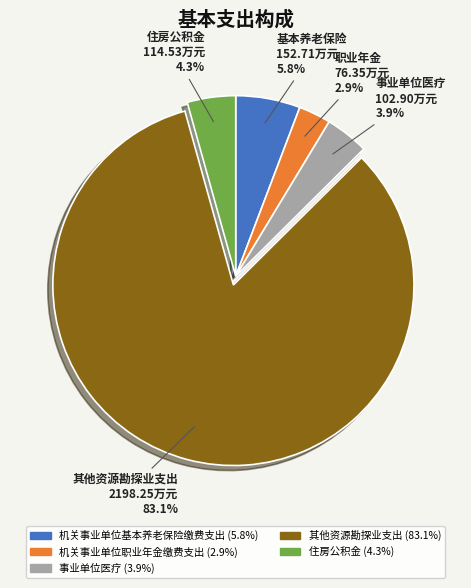

Count the number of slices in the pie.

5